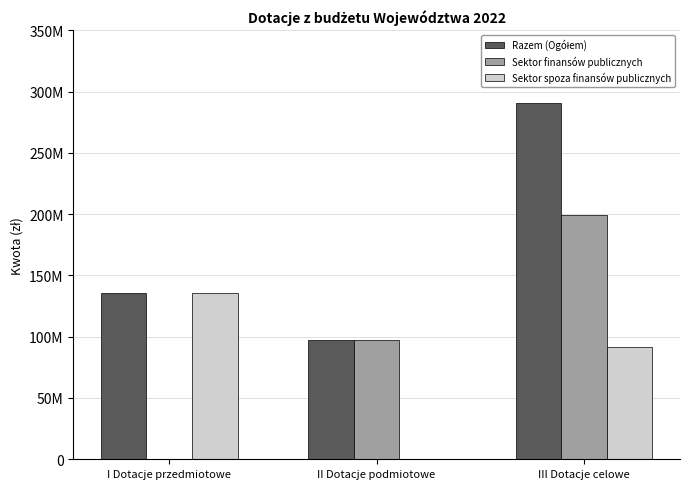

Does the chart contain stacked bars?

No